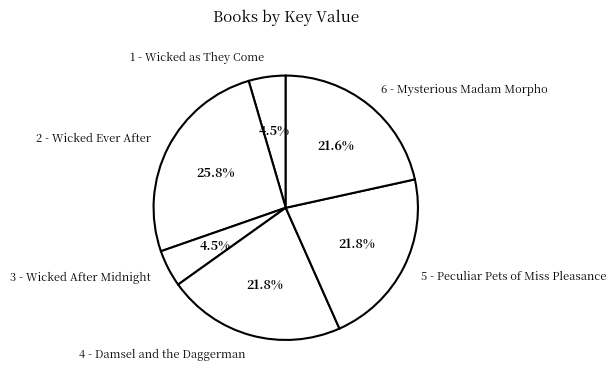

How many segments does this pie chart have?

6